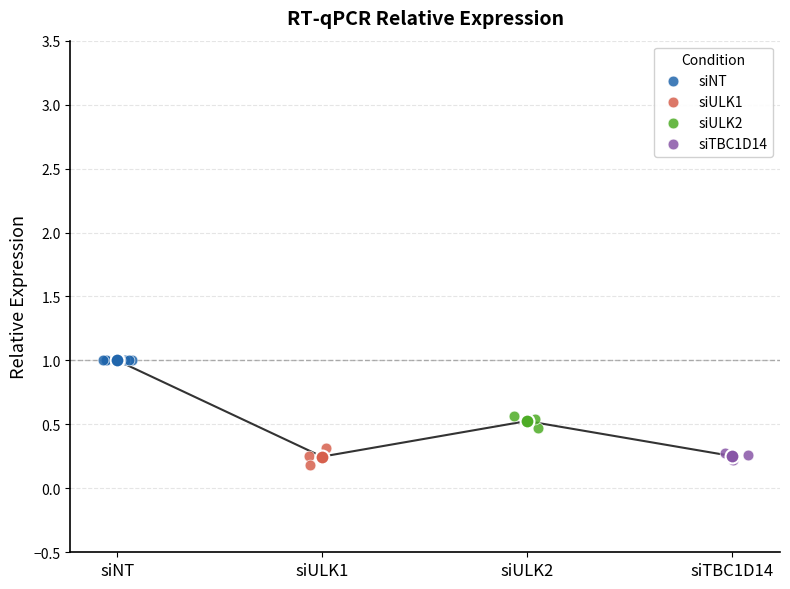

Which series reaches the maximum Y coordinate?

siNT